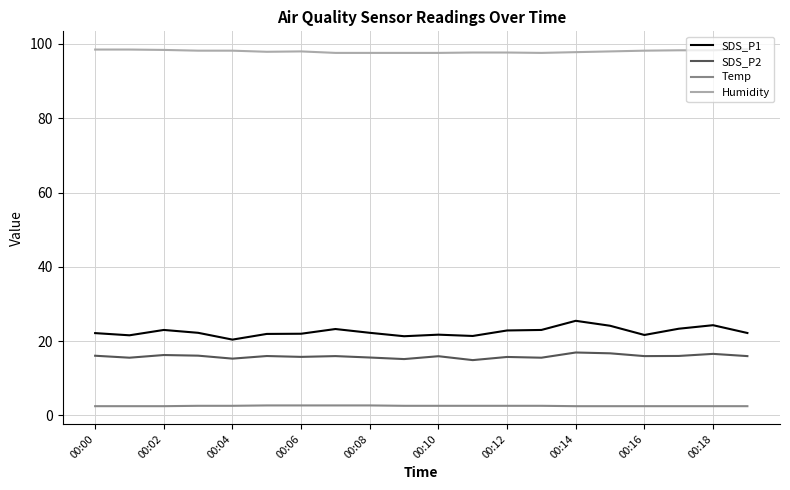

What is the lowest value of the SDS_P1 series?

20.4